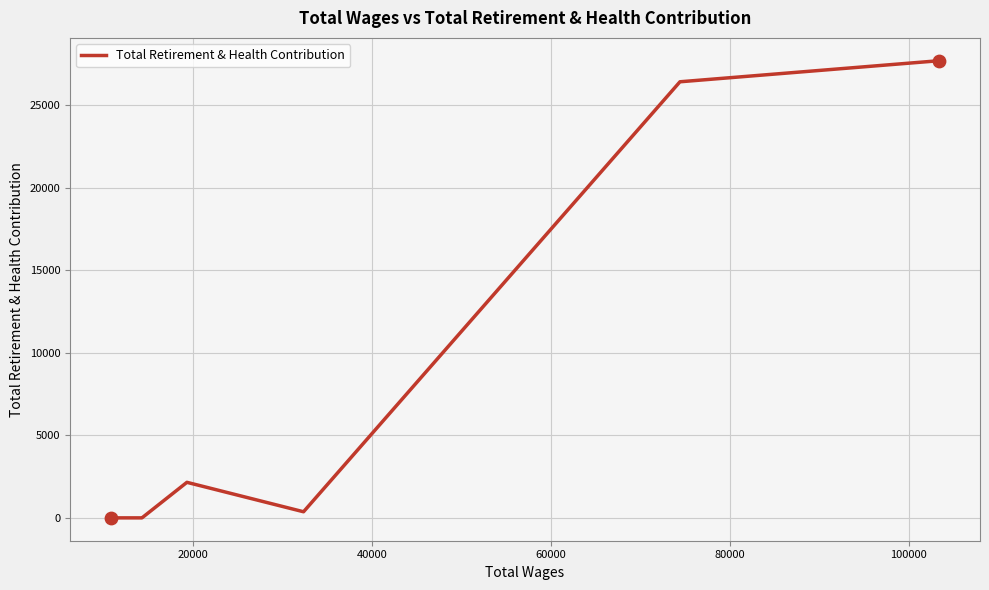

What is the difference between the maximum and minimum values?

27691